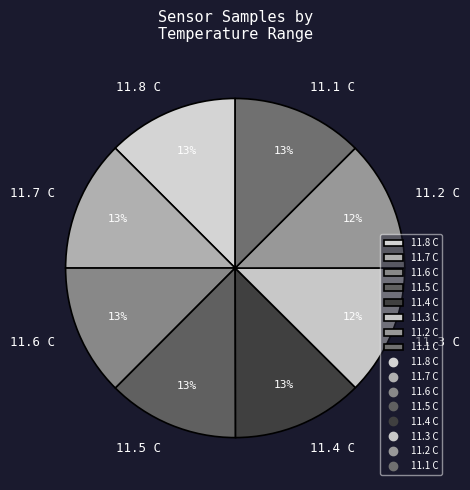

Count the number of slices in the pie.

8